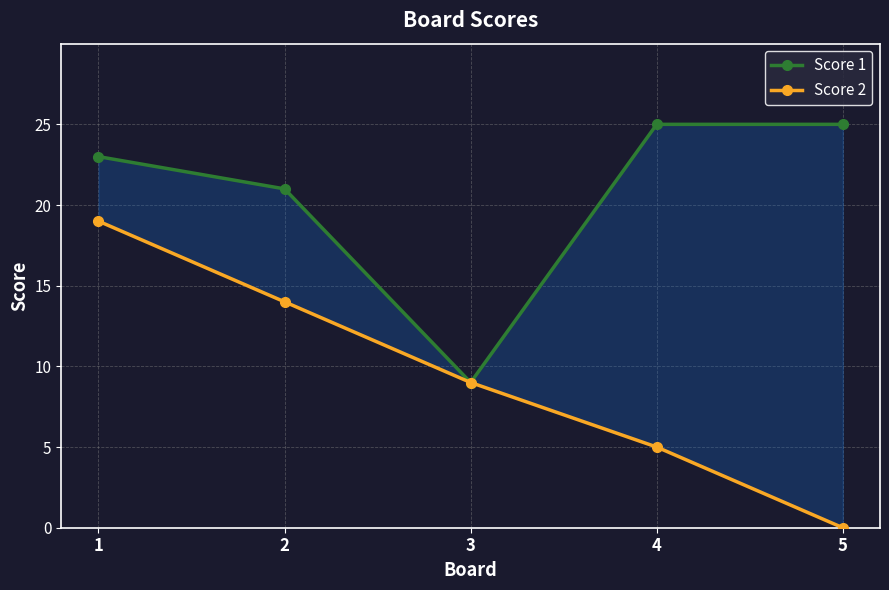

True or false: Score 1 and Score 2 cross at least once.

False